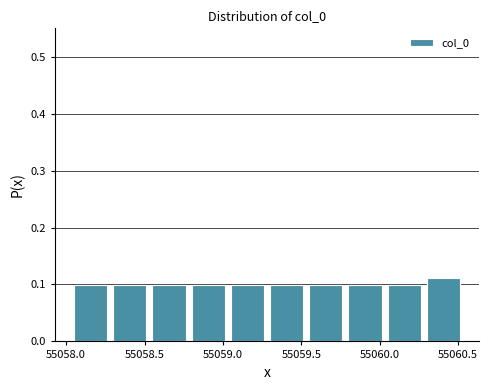

Reading left to right, list every bar in this chart as the range it spans on the x-axis followed by its height. Neither the bar edges nor the heights are printed on the chart, so give them approximately, as read against the axes.

55058.05 to 55058.30: 0.10
55058.30 to 55058.55: 0.10
55058.55 to 55058.80: 0.10
55058.80 to 55059.05: 0.10
55059.05 to 55059.30: 0.10
55059.30 to 55059.55: 0.10
55059.55 to 55059.80: 0.10
55059.80 to 55060.05: 0.10
55060.05 to 55060.30: 0.10
55060.30 to 55060.55: 0.11